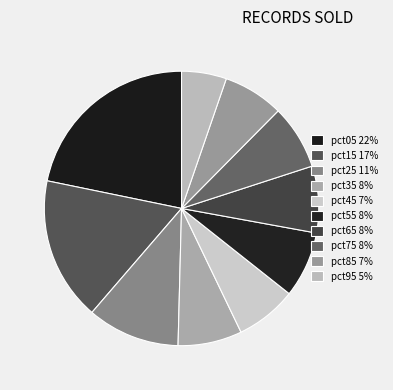

What percentage is the pct15 slice, to the nearest percent?

17%